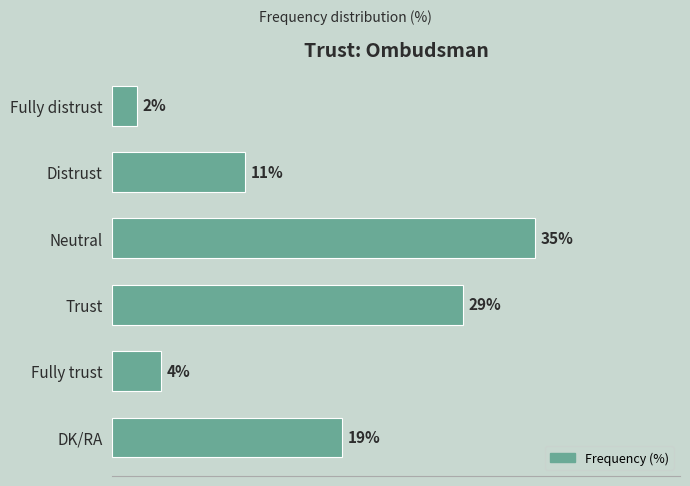

Which category has the lowest value across all series?

Fully distrust